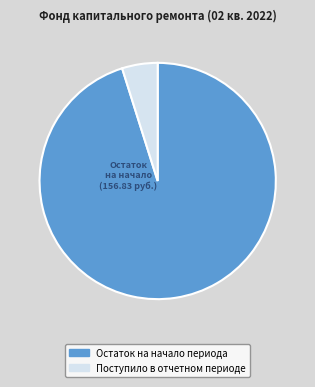

Does any single category account for the majority?

Yes